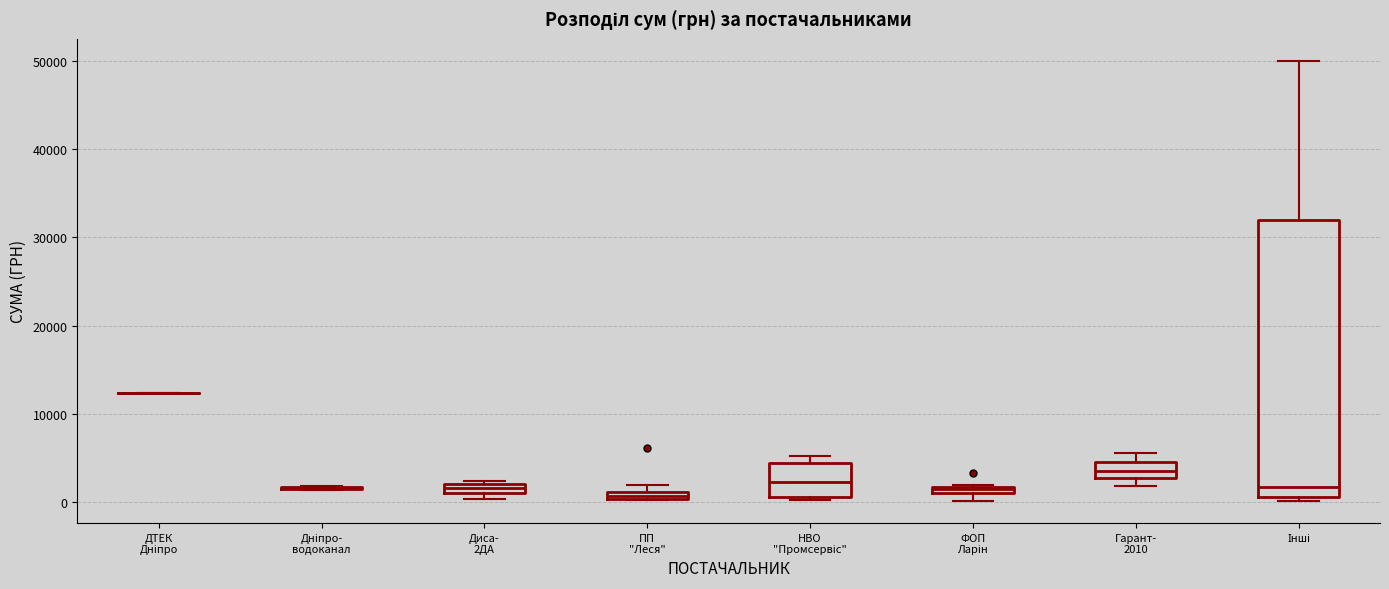

Comparing the boxes themselves (not the whiskers), which one is the tallest?

Інші